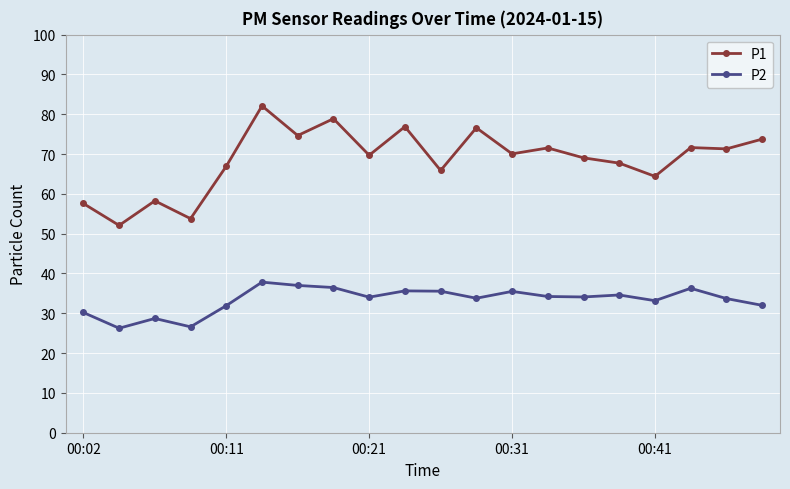

What is the value of the P1 point at the 16th from the left?

67.7